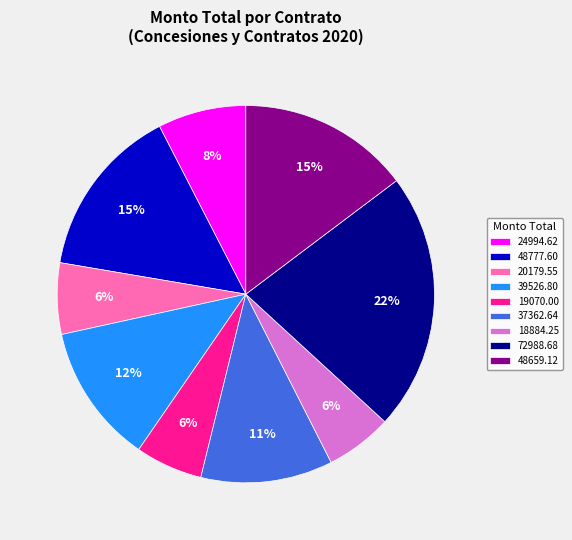

To the nearest percent, what is the difference between the largest and smallest slice percentages?

16%